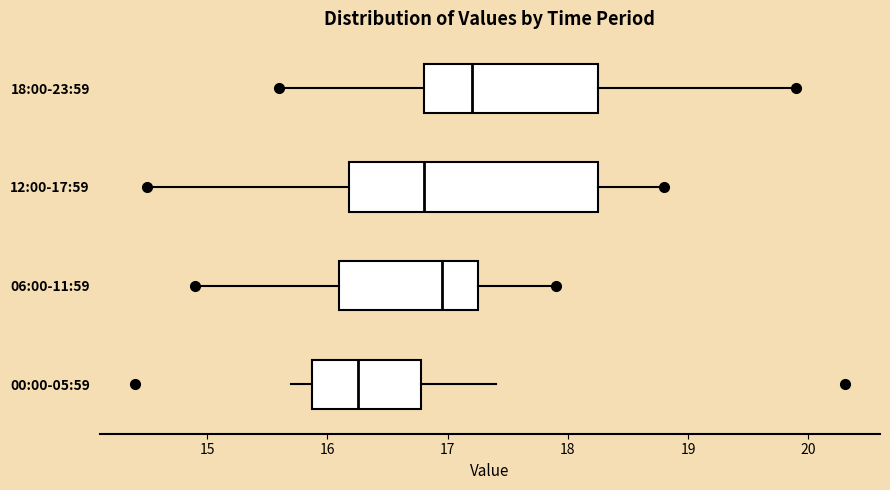

Where is the left edge of the box for 18:00-23:59 on the x-axis? The values are not printed on the chart, so give them approximately, as read against the axis.

16.8